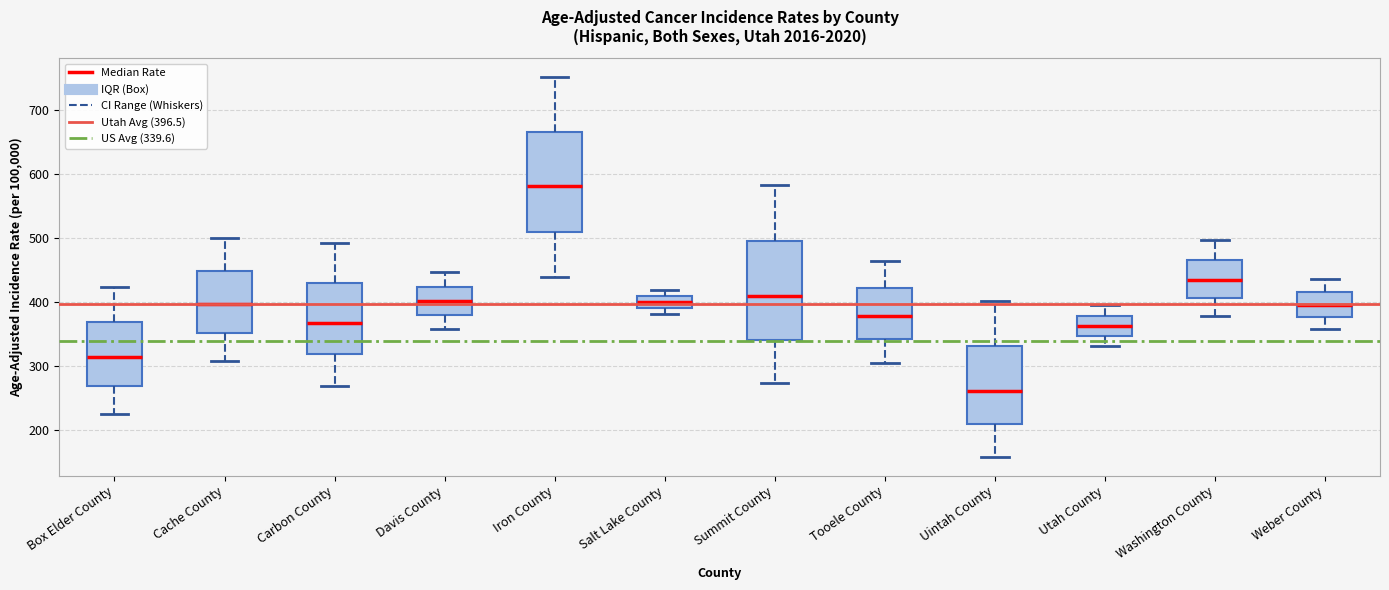

Reading left to right, transcribe this box plot: for each box, give where its median line is, the range the box spans, and where its two whiskers end, as read against the y-axis. The values are not printed on the chart, so give them approximately, as read against the axis.

Box Elder County: median 310, box 270 to 370, whiskers 220 to 420
Cache County: median 400, box 350 to 450, whiskers 310 to 500
Carbon County: median 370, box 320 to 430, whiskers 270 to 490
Davis County: median 400, box 380 to 420, whiskers 360 to 450
Iron County: median 580, box 510 to 670, whiskers 440 to 750
Salt Lake County: median 400, box 390 to 410, whiskers 380 to 420
Summit County: median 410, box 340 to 500, whiskers 270 to 580
Tooele County: median 380, box 340 to 420, whiskers 310 to 460
Uintah County: median 260, box 210 to 330, whiskers 160 to 400
Utah County: median 360, box 350 to 380, whiskers 330 to 400
Washington County: median 440, box 410 to 470, whiskers 380 to 500
Weber County: median 400, box 380 to 420, whiskers 360 to 440